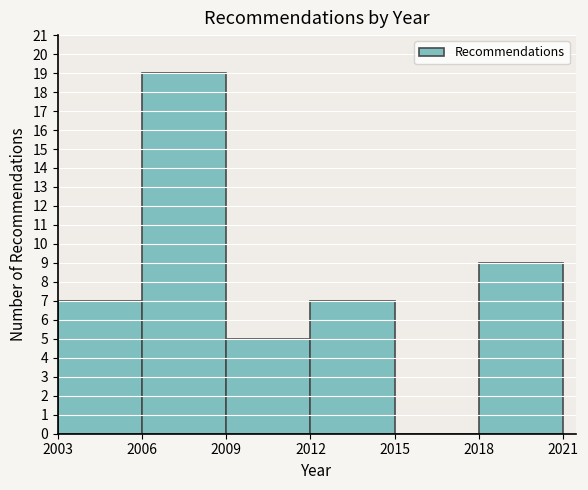

Which range on the x-axis has the tallest bar?

2006 to 2009